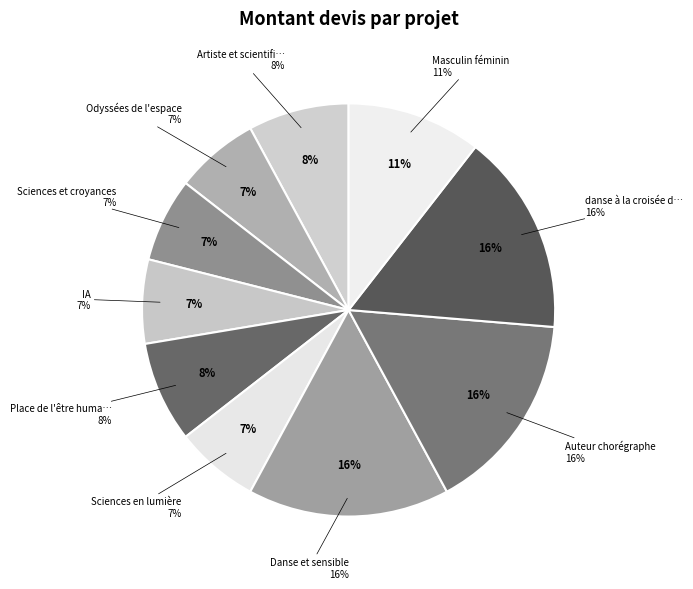

To the nearest percent, what percentage of the pie is Masculin féminin?

11%